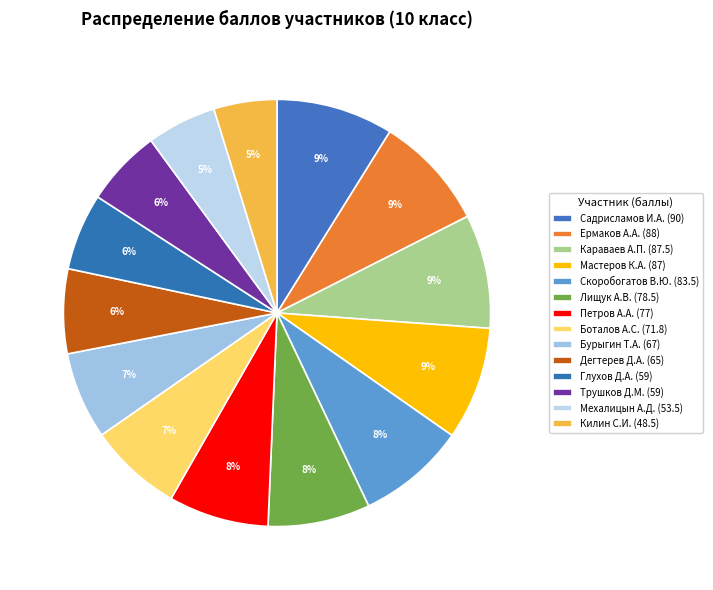

How many segments does this pie chart have?

14